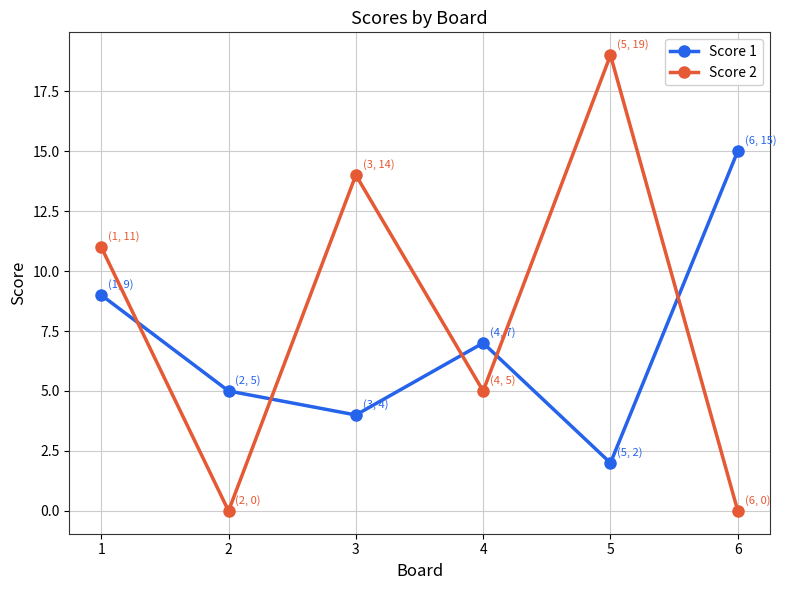

What is the average value of the Score 1 series?

7